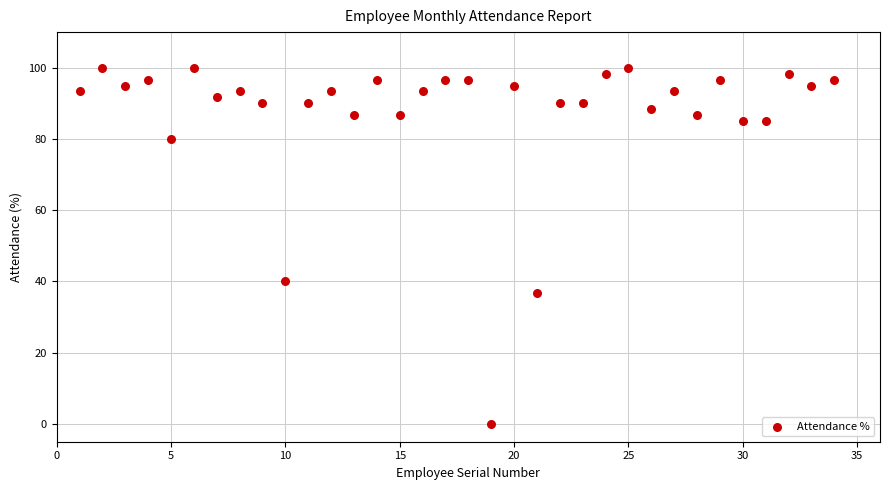

What Y value in the scatter plot is closest to 50?

40.0